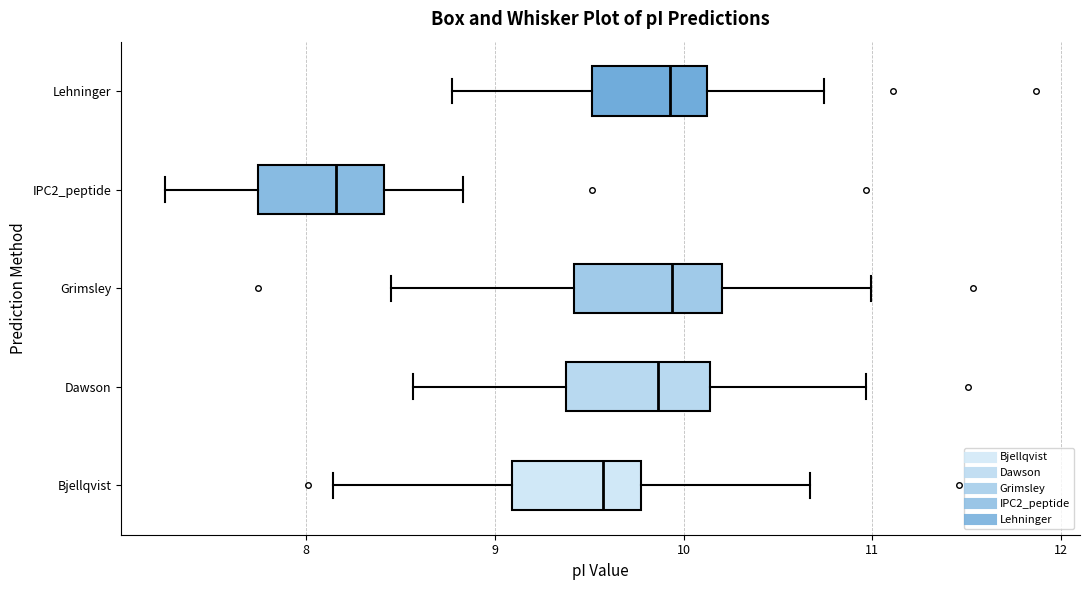

Which box's median line is the furthest to the left?

IPC2_peptide